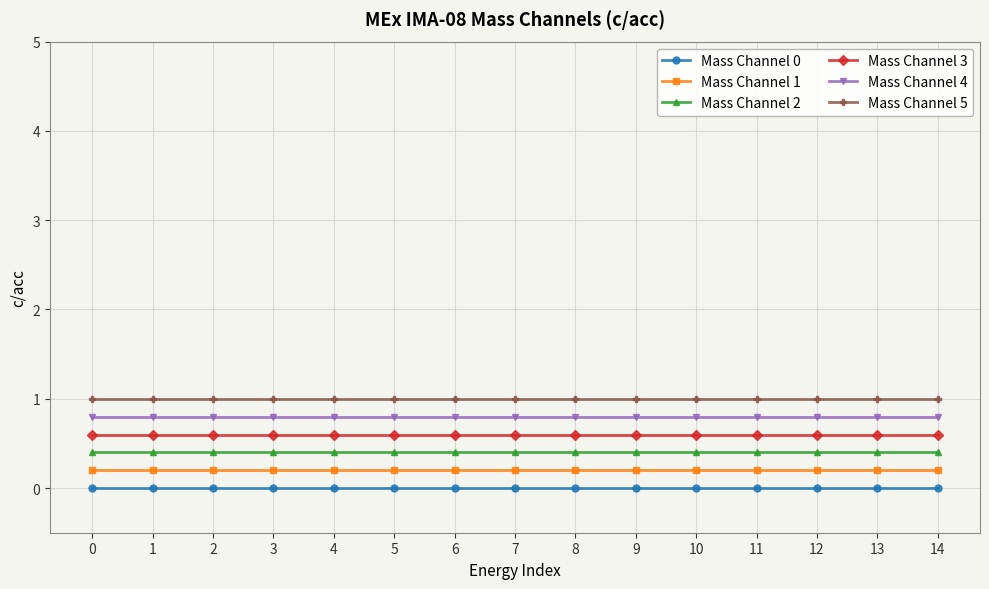

Which series has the largest total across all categories?

Mass Channel 5